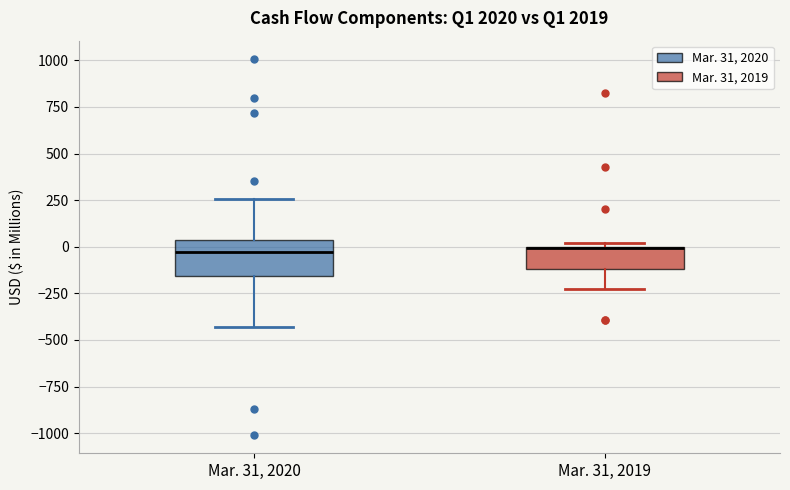

Reading left to right, read every box against the y-axis: the position of its median line, the range the box covers, and the ends of its whiskers. The values are not printed on the chart, so give them approximately, as read against the axis.

Mar. 31, 2020: median -50, box -150 to 50, whiskers -450 to 250
Mar. 31, 2019: median 0 (drawn on the box's upper edge), box -100 to 0, whiskers -250 to 0 (just above the box's upper edge)